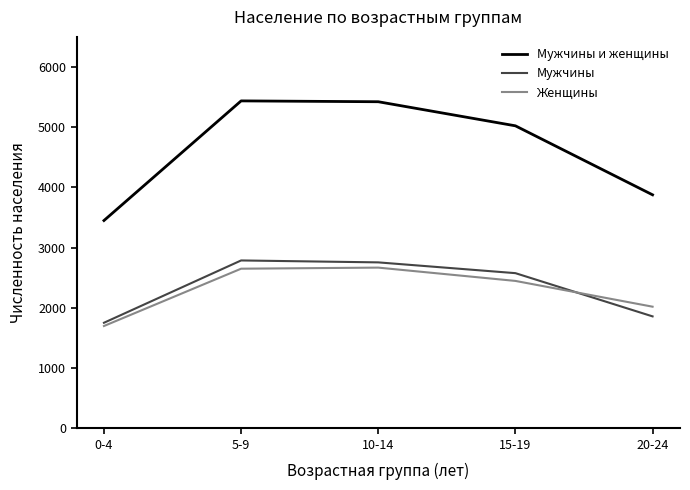

How many series are shown in this chart?

3